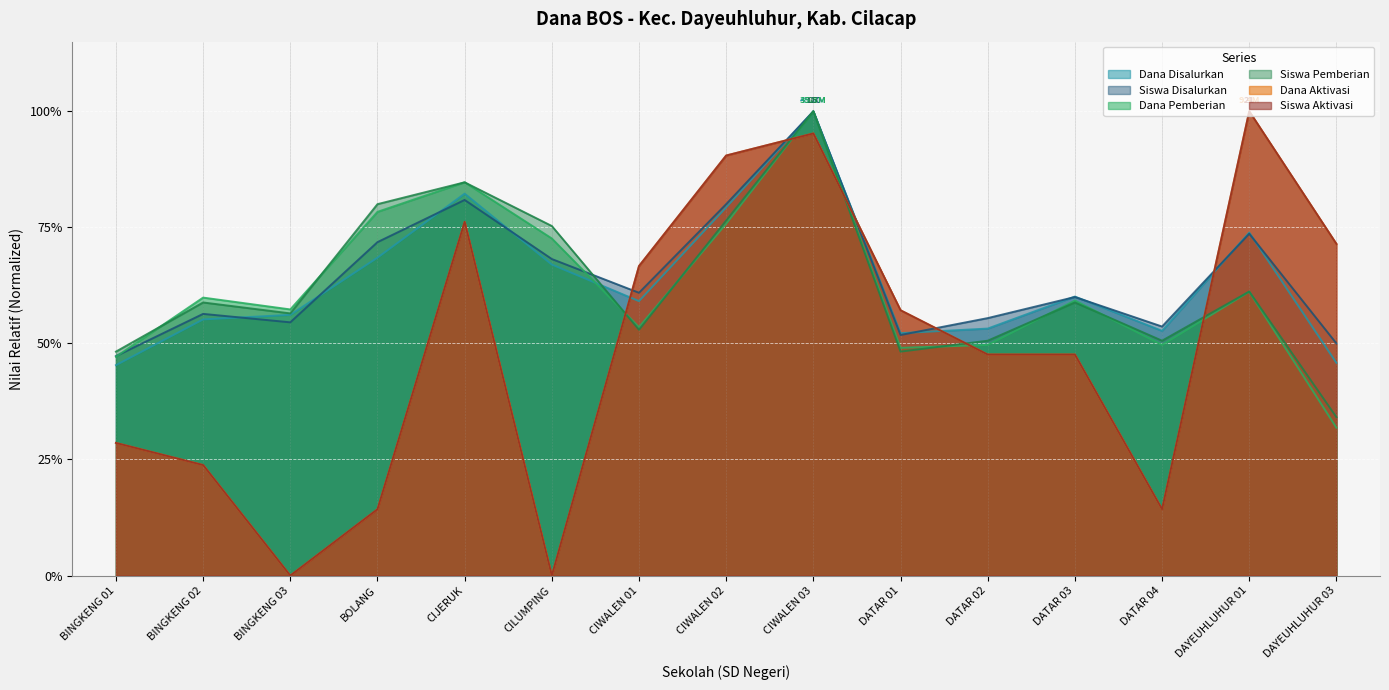

Between CIWALEN 03 and DATAR 03, which is larger?

CIWALEN 03